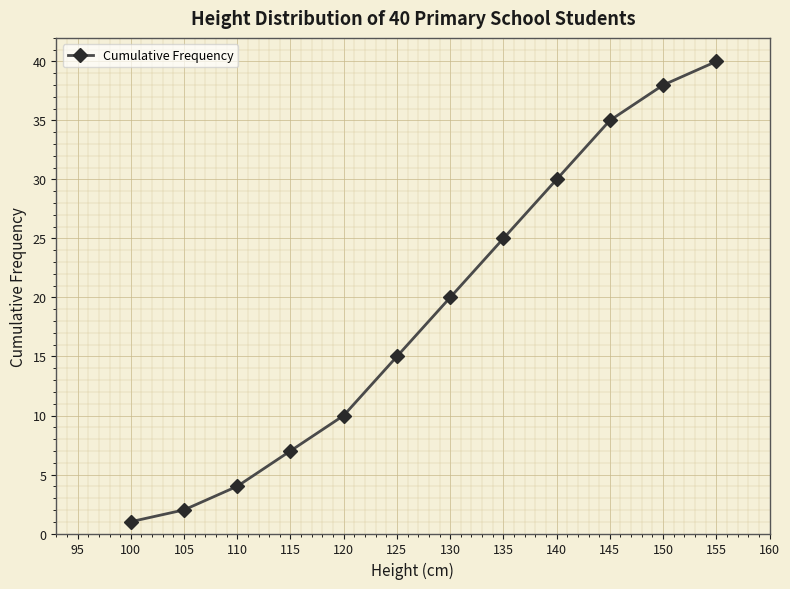

What is the value of the 4th point from the left?

7